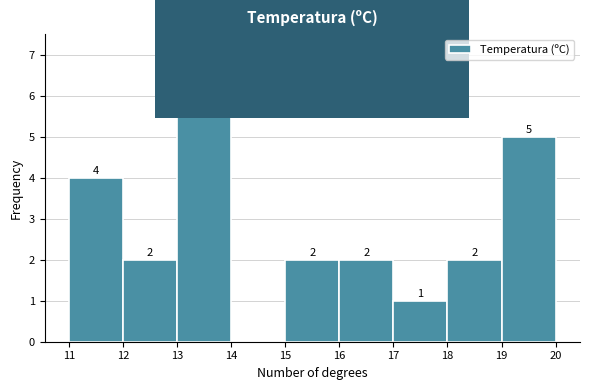

Which range on the x-axis has the tallest bar?

13 to 14